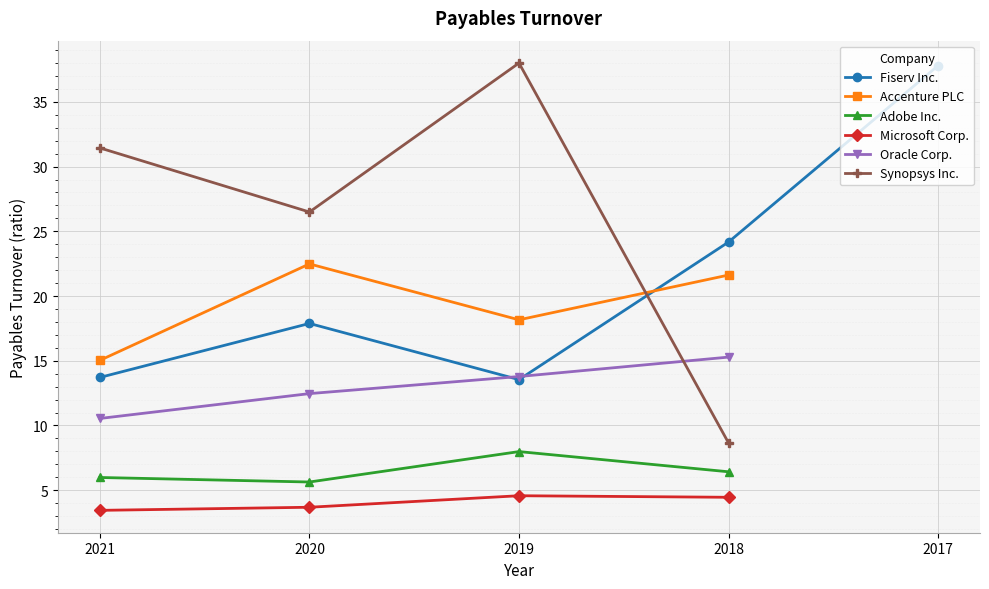

How many interior local peaks does the Microsoft Corp. series have?

1